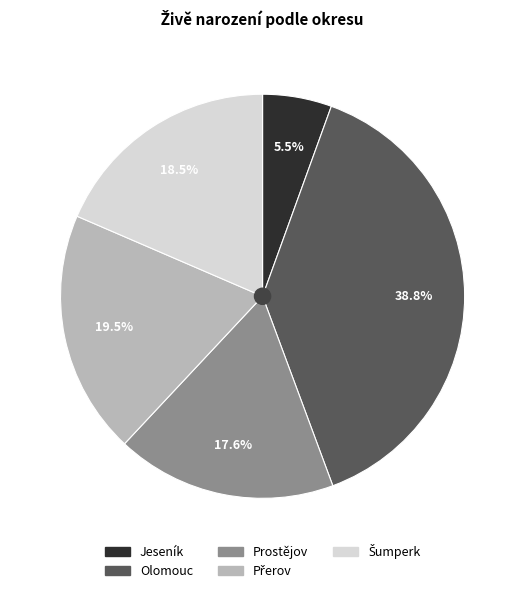

How much of the chart is everything except Jeseník?

94.5%